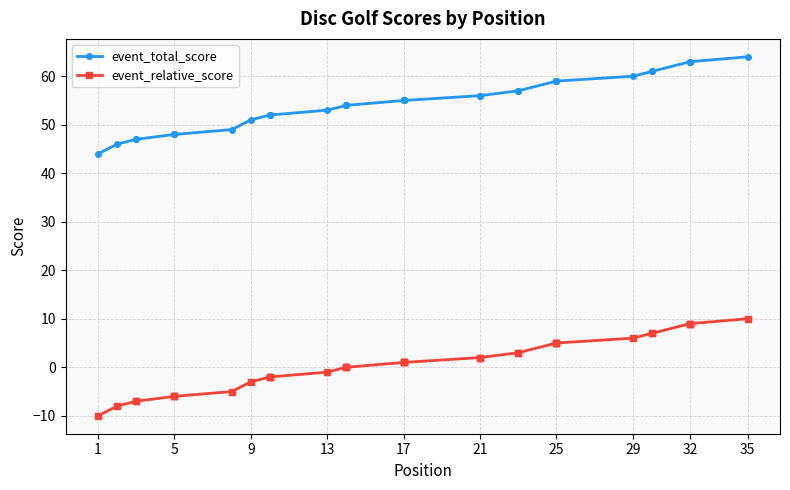

True or false: event_relative_score and event_total_score intersect in this chart.

False